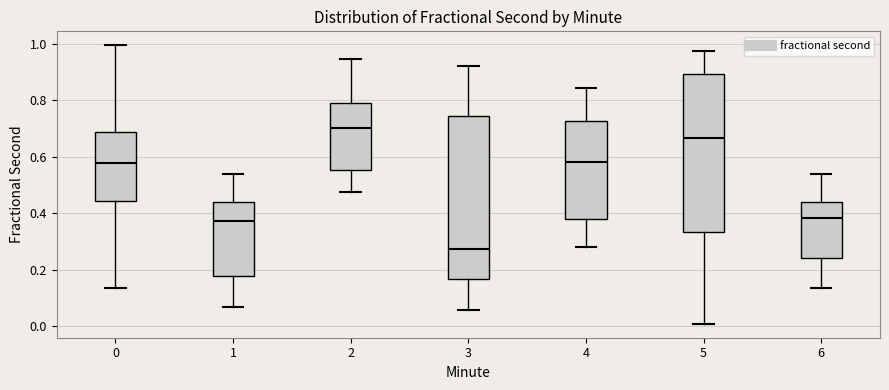

Where does the lower whisker of the box at x = 2 end on the y-axis? The values are not printed on the chart, so give them approximately, as read against the axis.

0.48